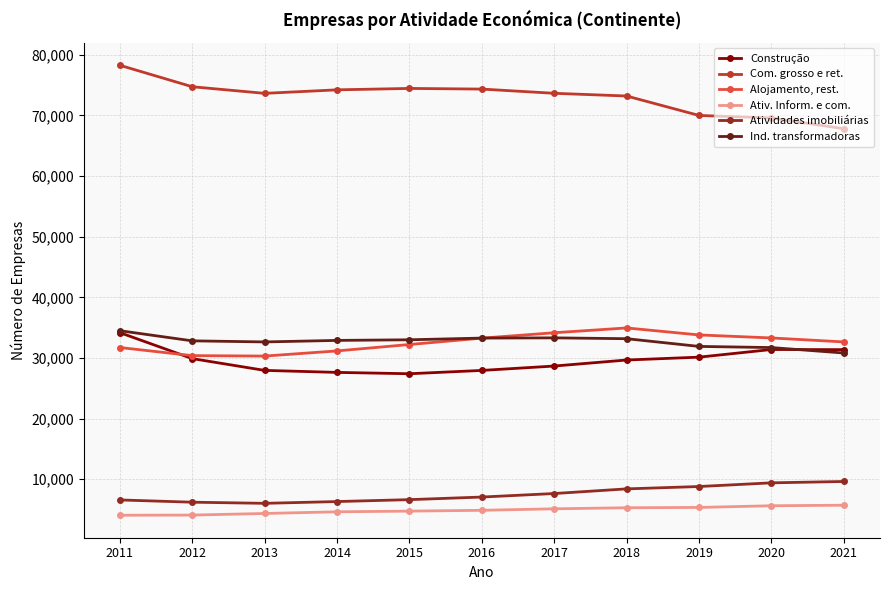

The Construção series shows 55828 at 2020. True or false?

False